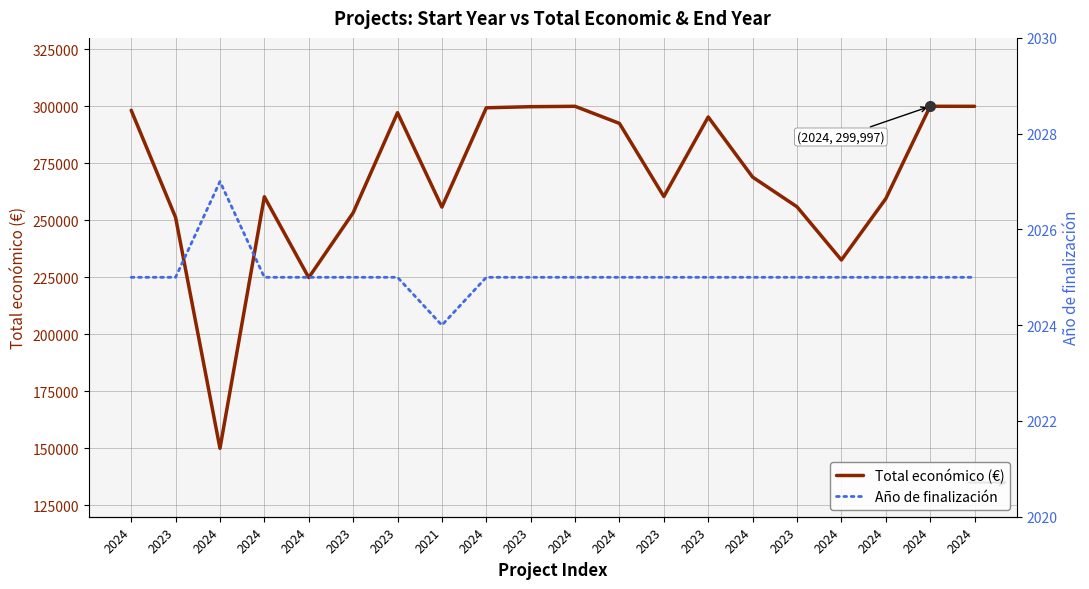

The value of Año de finalización at 2024 is 2025. True or false?

True